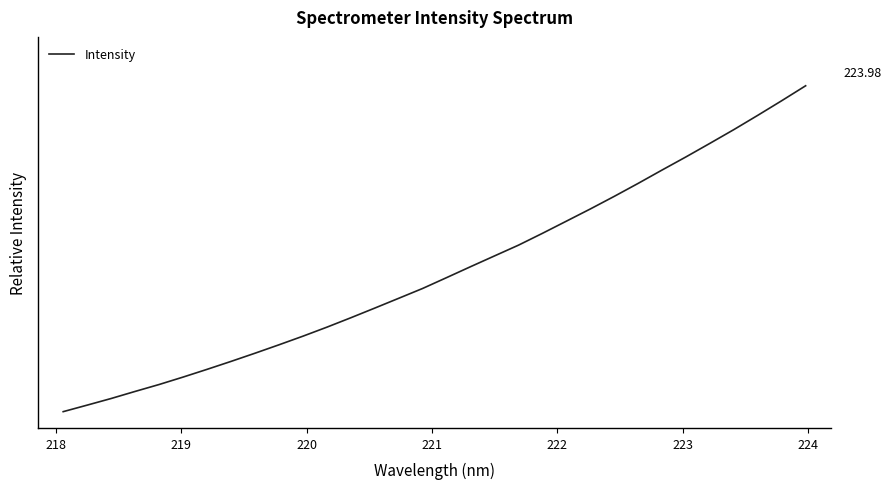

True or false: there are more than 2 points higher than both neighbors.

False